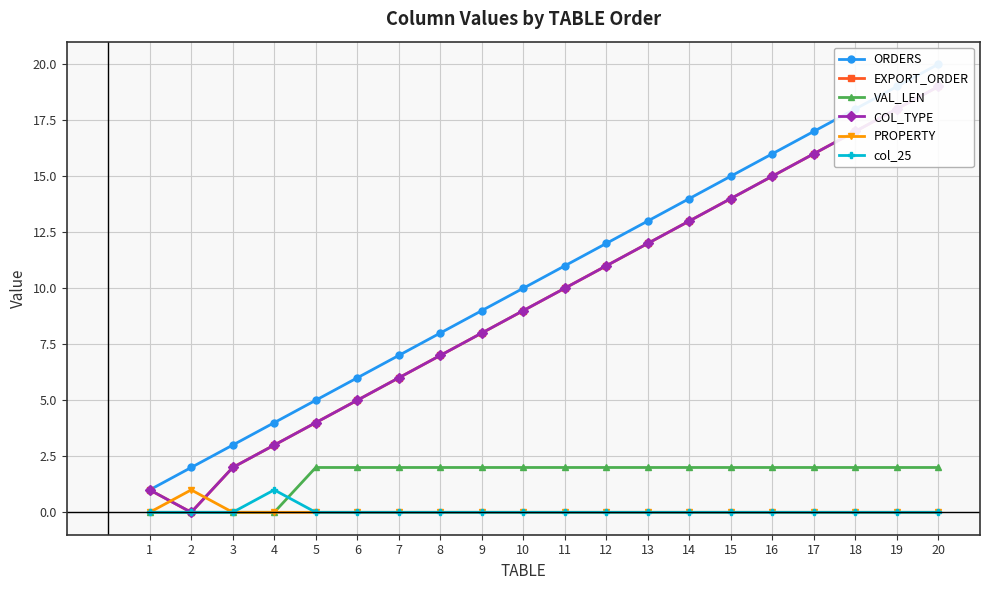

The ORDERS series shows 14 at 14. True or false?

True